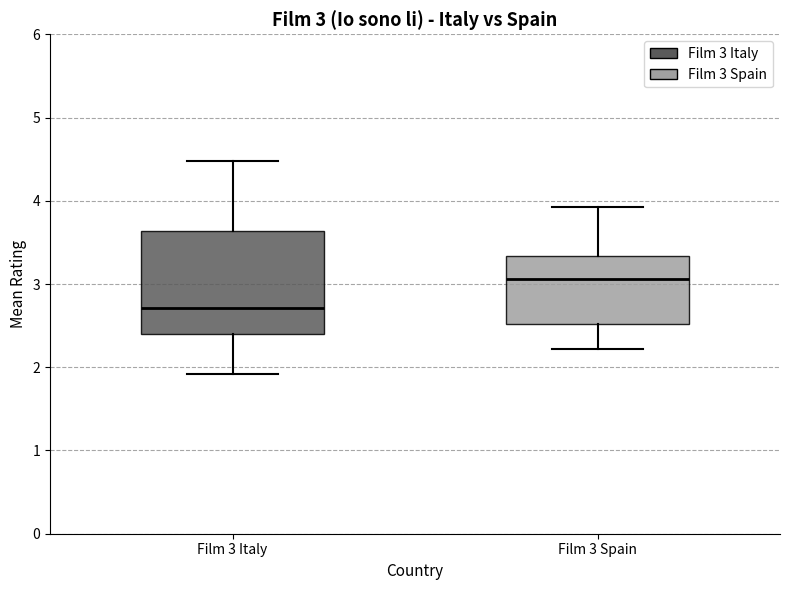

Comparing the boxes themselves (not the whiskers), which one is the tallest?

Film 3 Italy